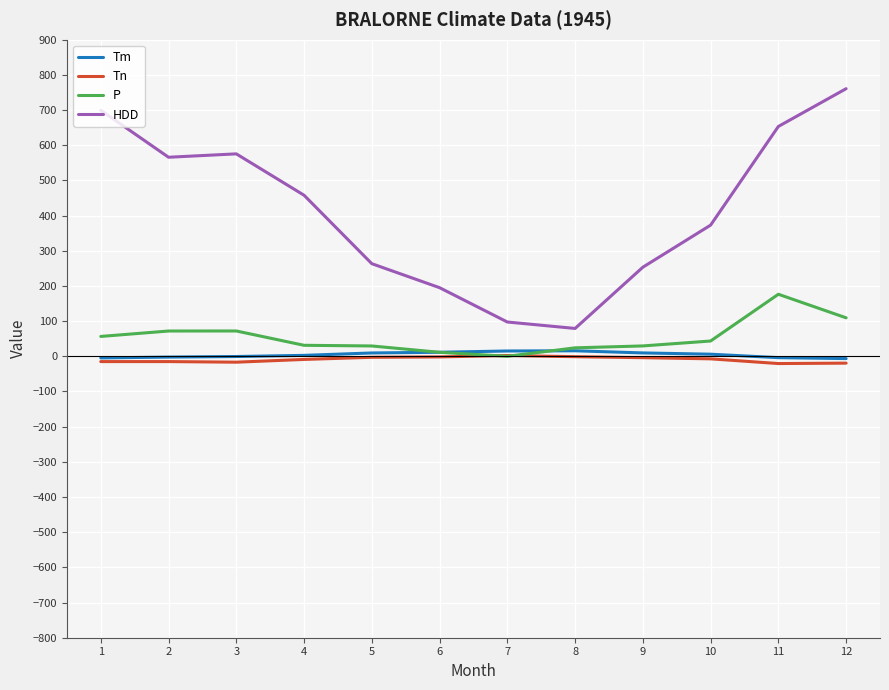

What is the spread (max minus min) of values at 2?

580.9